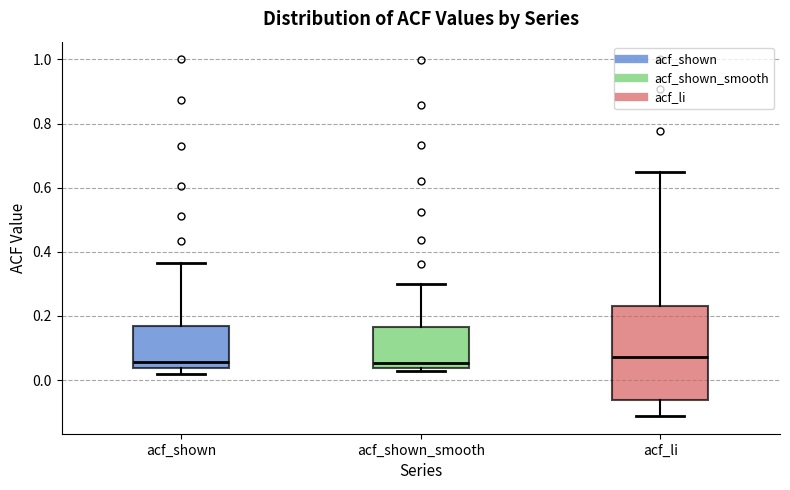

Where is the lower edge of the box for acf_shown_smooth on the y-axis? The values are not printed on the chart, so give them approximately, as read against the axis.

0.04